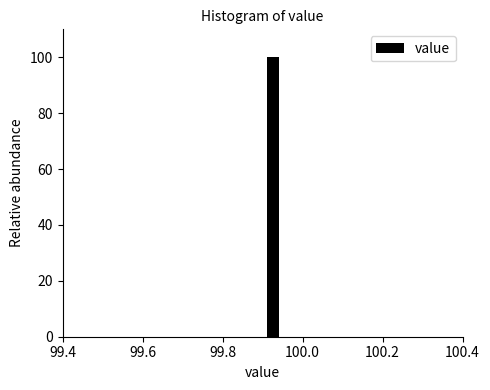

Read against the x-axis, roughly where is the centre of the tallest bar?

99.92